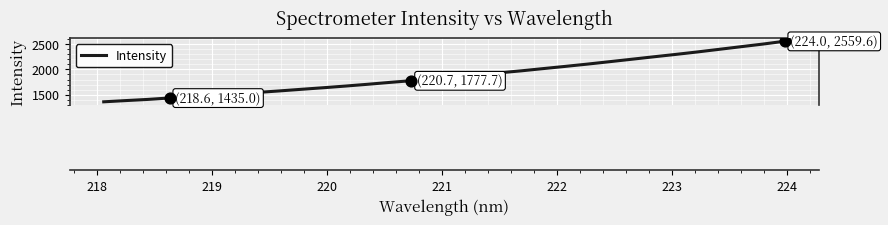

What is the minimum value shown in the chart?

1358.5